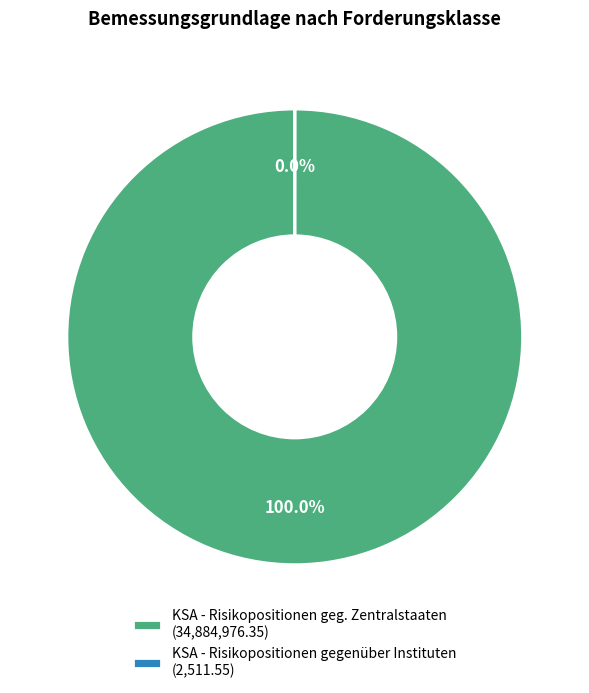

How many slices are in this pie chart?

2